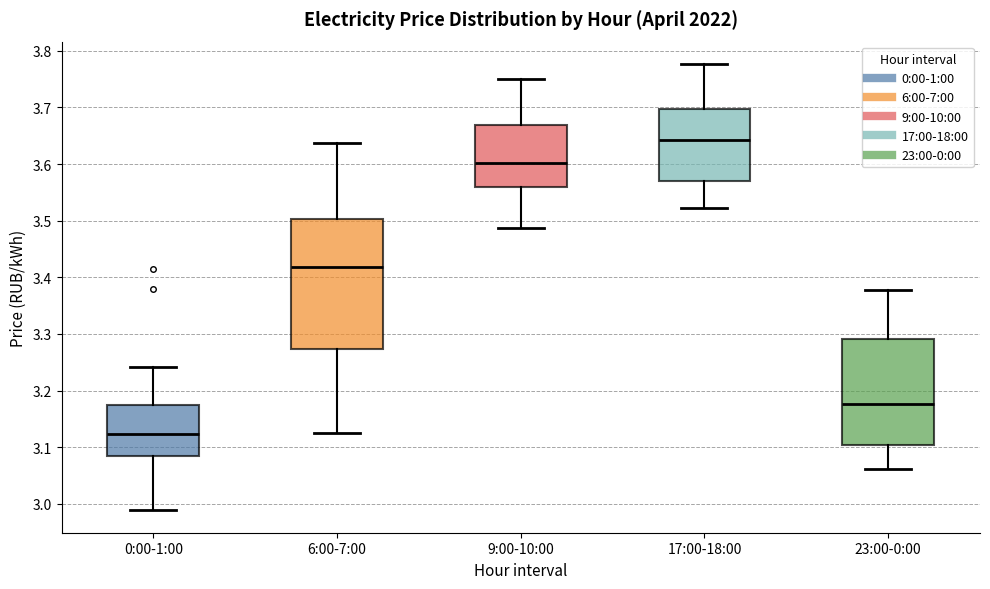

Reading left to right, transcribe this box plot: for each box, give where its median line is, the range the box spans, and where its two whiskers end, as read against the y-axis. The values are not printed on the chart, so give them approximately, as read against the axis.

0:00-1:00: median 3.12, box 3.08 to 3.18, whiskers 2.99 to 3.24
6:00-7:00: median 3.42, box 3.27 to 3.50, whiskers 3.12 to 3.64
9:00-10:00: median 3.60, box 3.56 to 3.67, whiskers 3.49 to 3.75
17:00-18:00: median 3.64, box 3.57 to 3.70, whiskers 3.52 to 3.78
23:00-0:00: median 3.18, box 3.10 to 3.29, whiskers 3.06 to 3.38